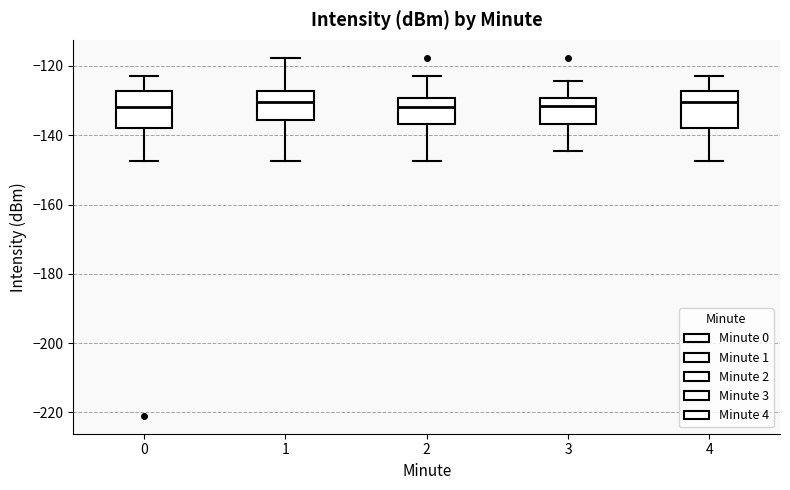

Where does the lower whisker of the box at x = 4 end on the y-axis? The values are not printed on the chart, so give them approximately, as read against the axis.

-148